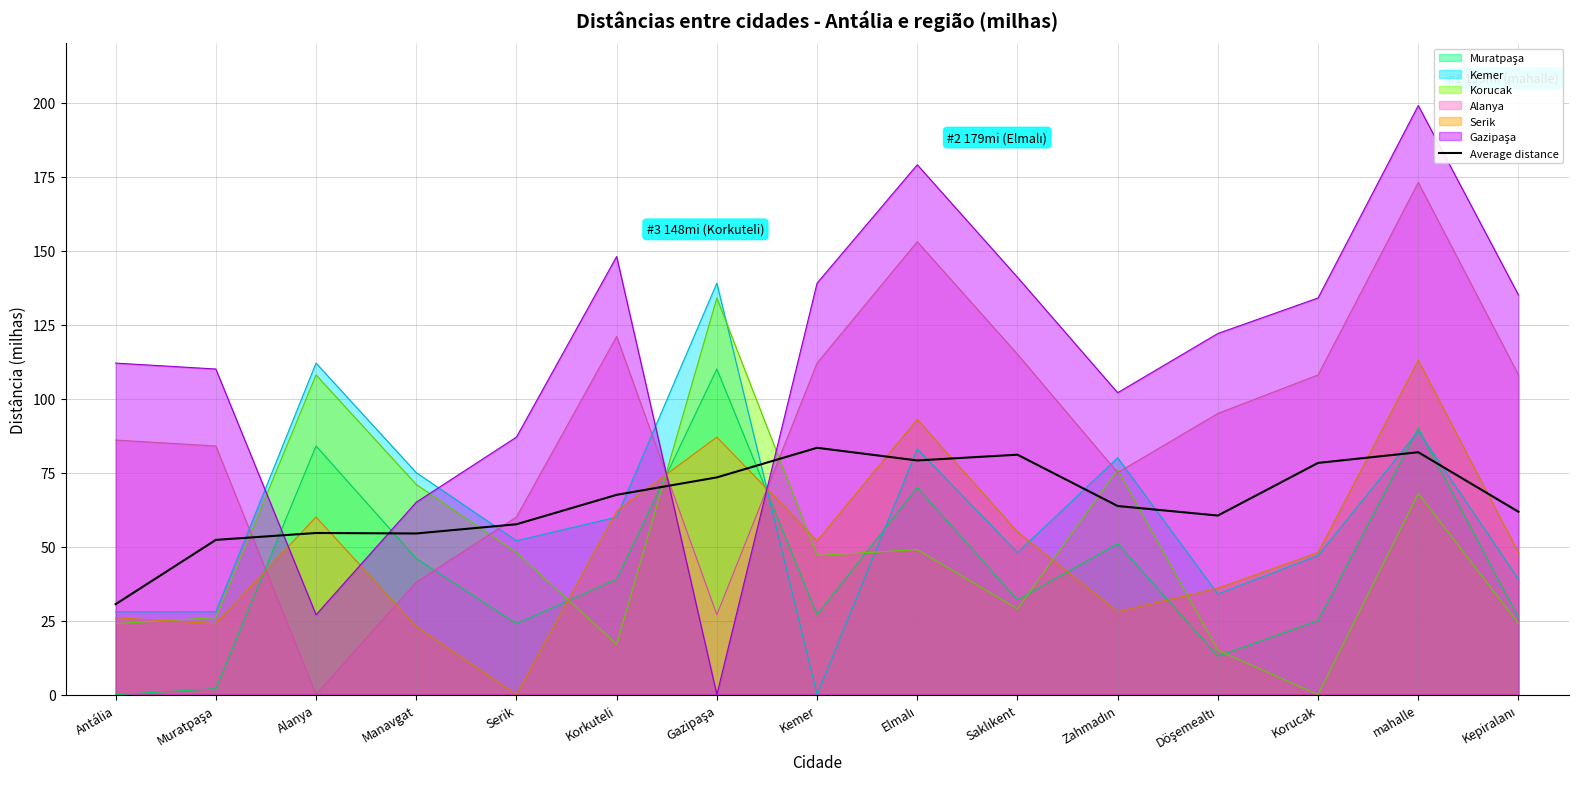

True or false: there are more than 2 points higher than both neighbors.

True